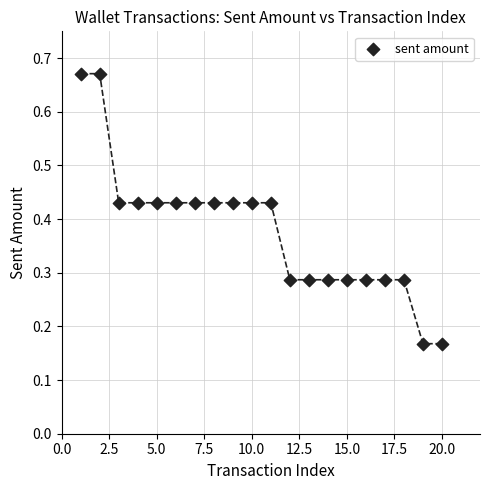

What is the range of Y values (max minus min)?

0.5